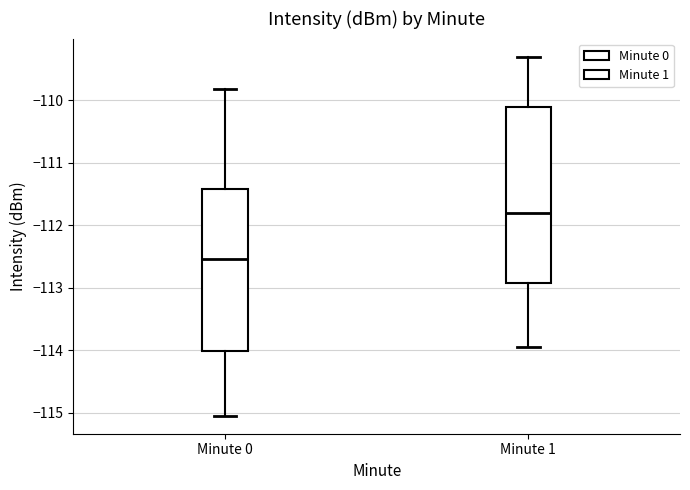

Which box's median line is the highest?

Minute 1